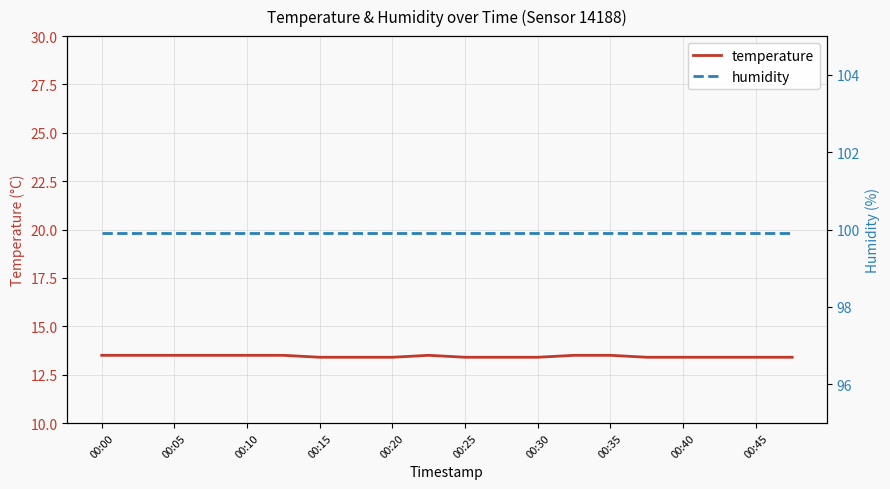

True or false: temperature and humidity intersect in this chart.

False